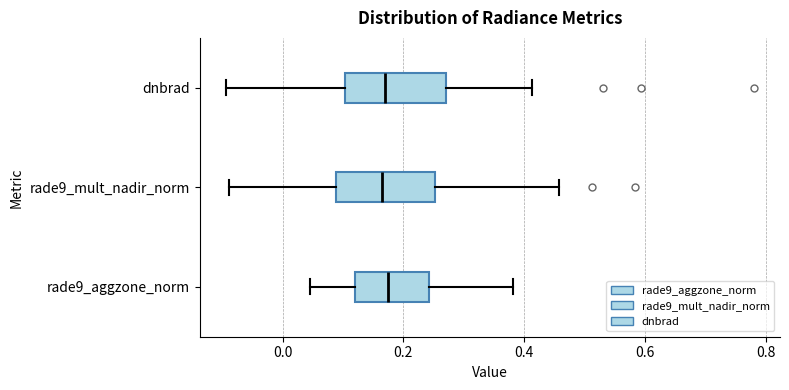

Reading bottom to top, transcribe this box plot: for each box, give where its median line is, the range the box spans, and where its two whiskers end, as read against the x-axis. The values are not printed on the chart, so give them approximately, as read against the axis.

rade9_aggzone_norm: median 0.18, box 0.12 to 0.24, whiskers 0.04 to 0.38
rade9_mult_nadir_norm: median 0.16, box 0.08 to 0.26, whiskers -0.08 to 0.46
dnbrad: median 0.16, box 0.10 to 0.28, whiskers -0.10 to 0.42